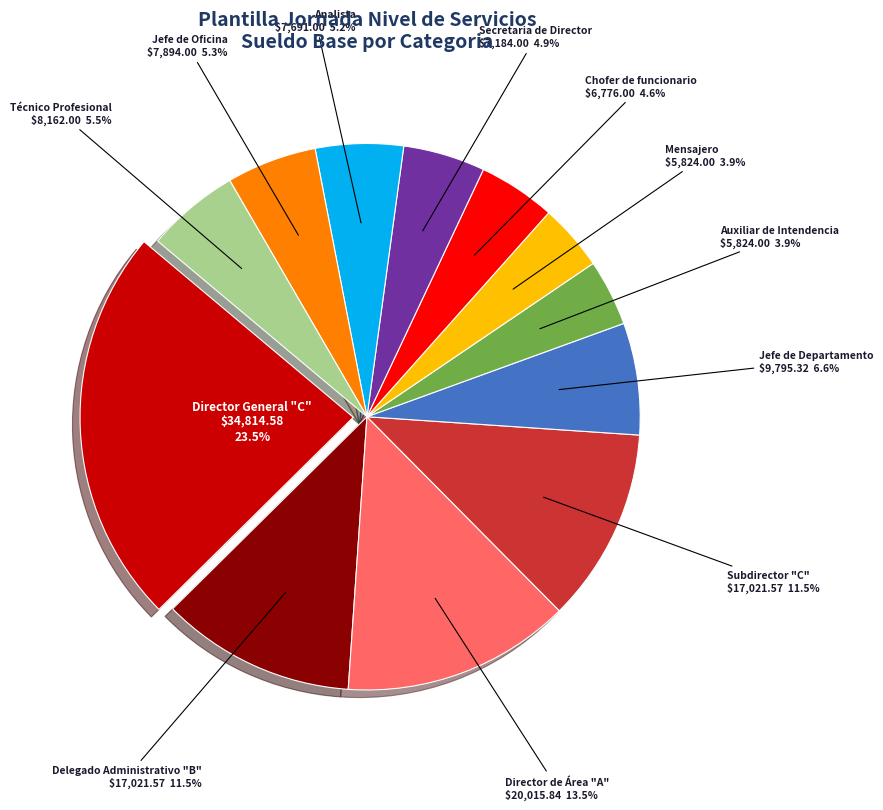

Is there any slice that represents more than half of the pie?

No